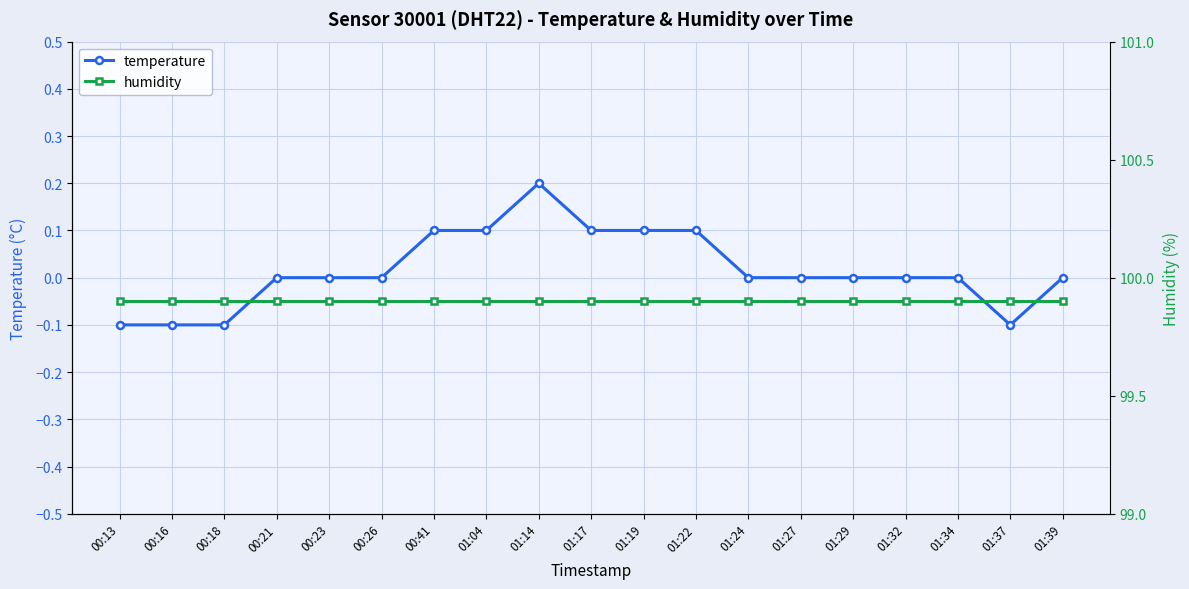

Is it true that temperature equals 0.0 at 00:26?

True